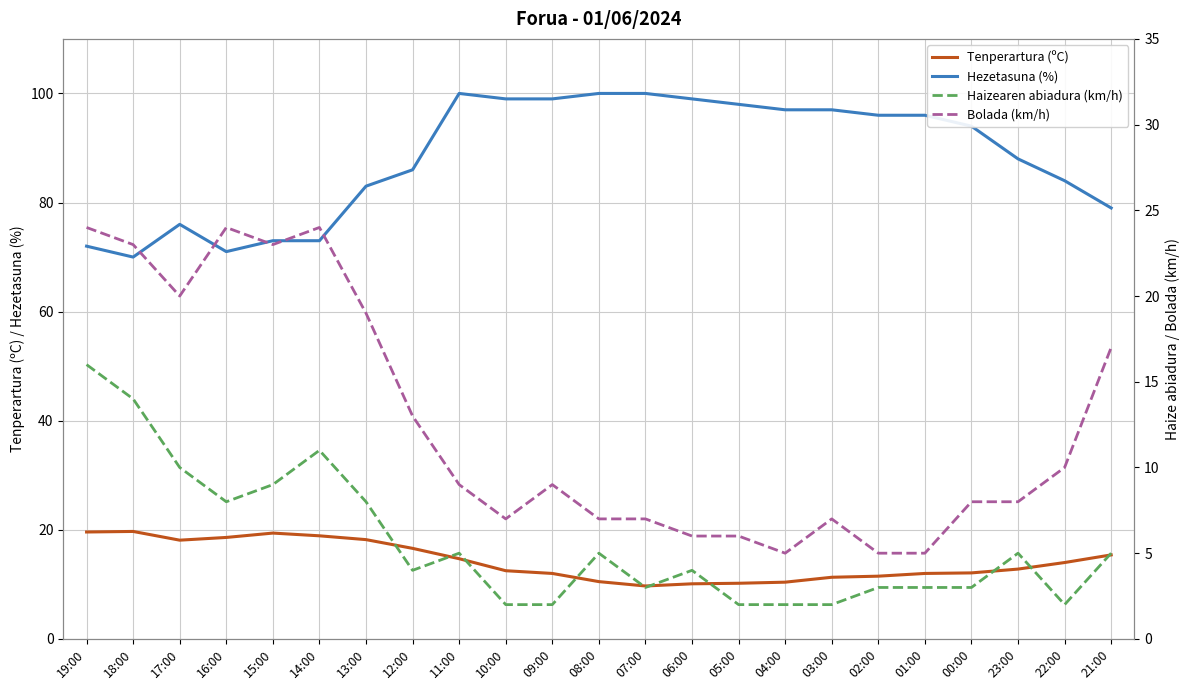

Which series has the largest total across all categories?

Hezetasuna (%)